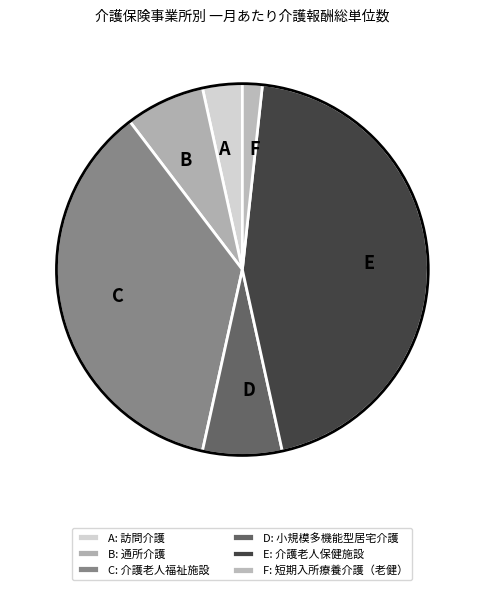

Does C represent more than half of the total?

No